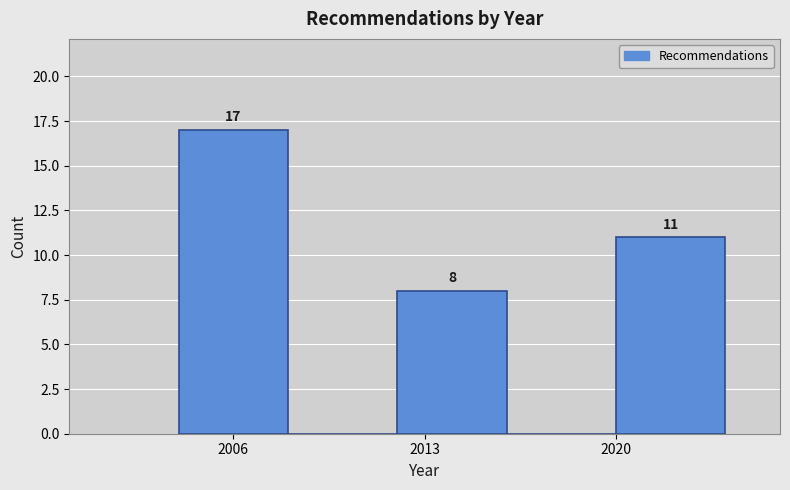

Which range on the x-axis has the tallest bar?

2004 to 2008